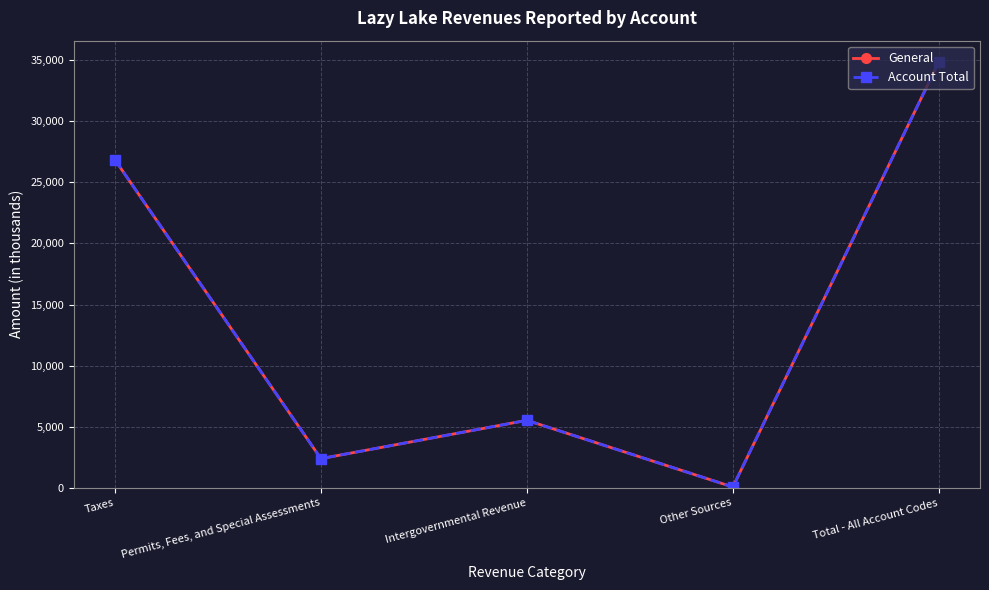

True or false: Account Total has more than 2 interior local peaks.

False